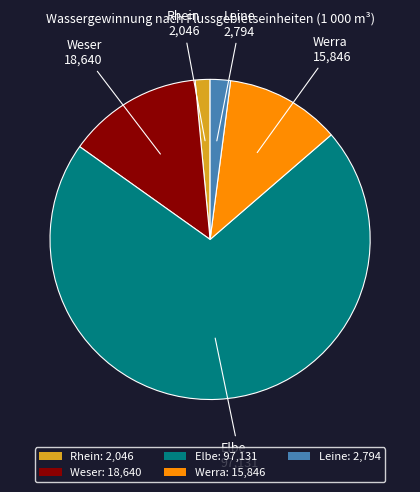

Approximately how many times larger is the value at Elbe compared to Weser?

5.2